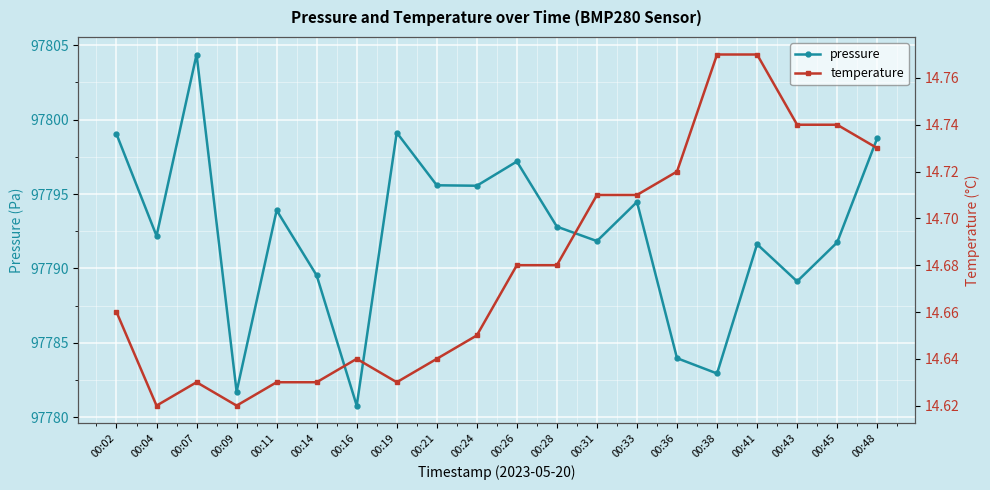

What is the average value of the pressure series?

97792.3